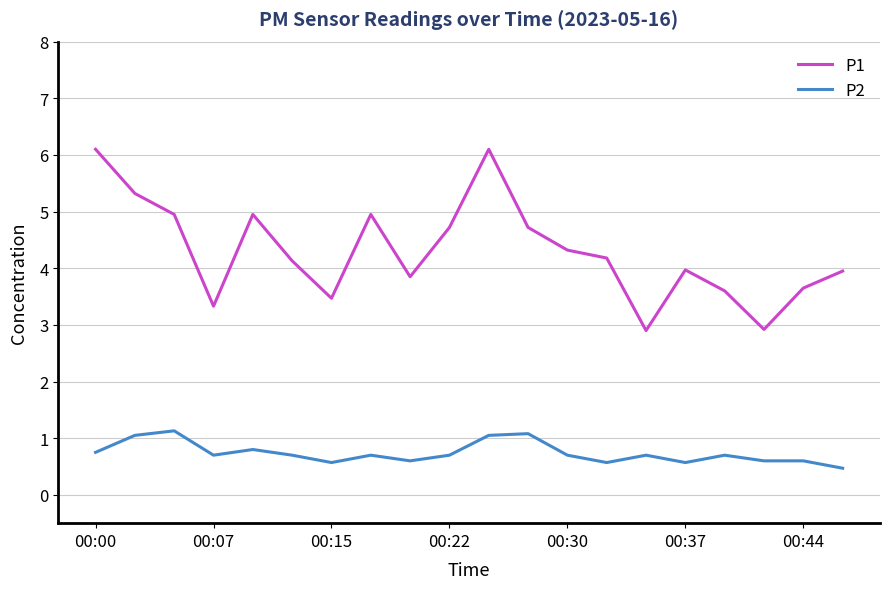

Which series has the widest spread of values?

P1